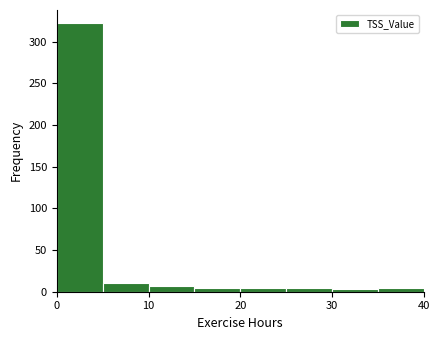

Reading left to right, transcribe this chart: for each bar, give the range it covers on the x-axis and its height. The values are not printed on the chart, so give them approximately, as read against the axis.

0 to 5: 320
5 to 10: 10
10 to 15: 5
15 to 20: 5
20 to 25: under 5
25 to 30: under 5
30 to 35: under 5
35 to 40: 5